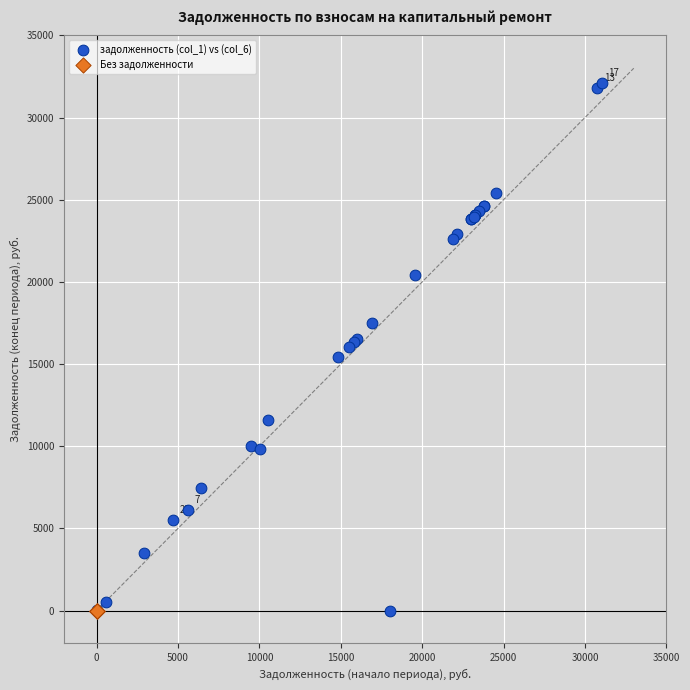

Which series reaches the maximum Y coordinate?

задолженность (col_1) vs (col_6)